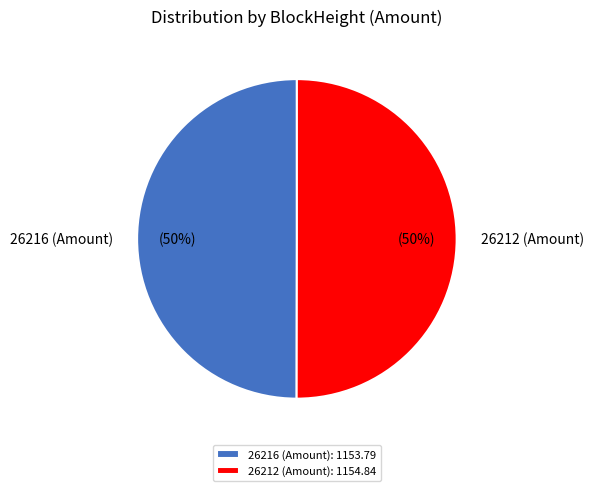

To the nearest percent, what is the difference between the largest and smallest slice percentages?

0%